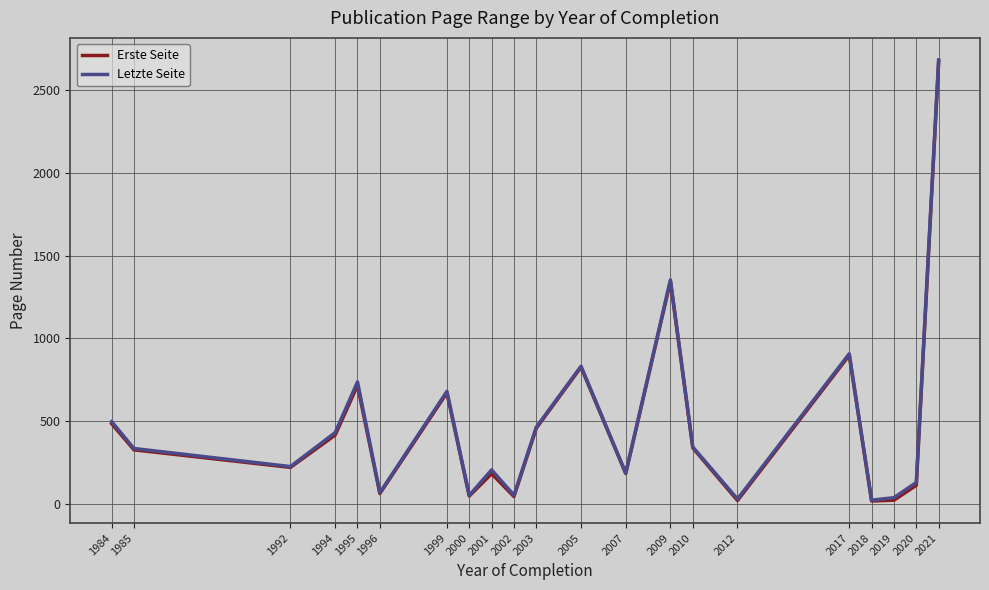

What is the difference between the maximum and minimum values in the Letzte Seite series?

2658